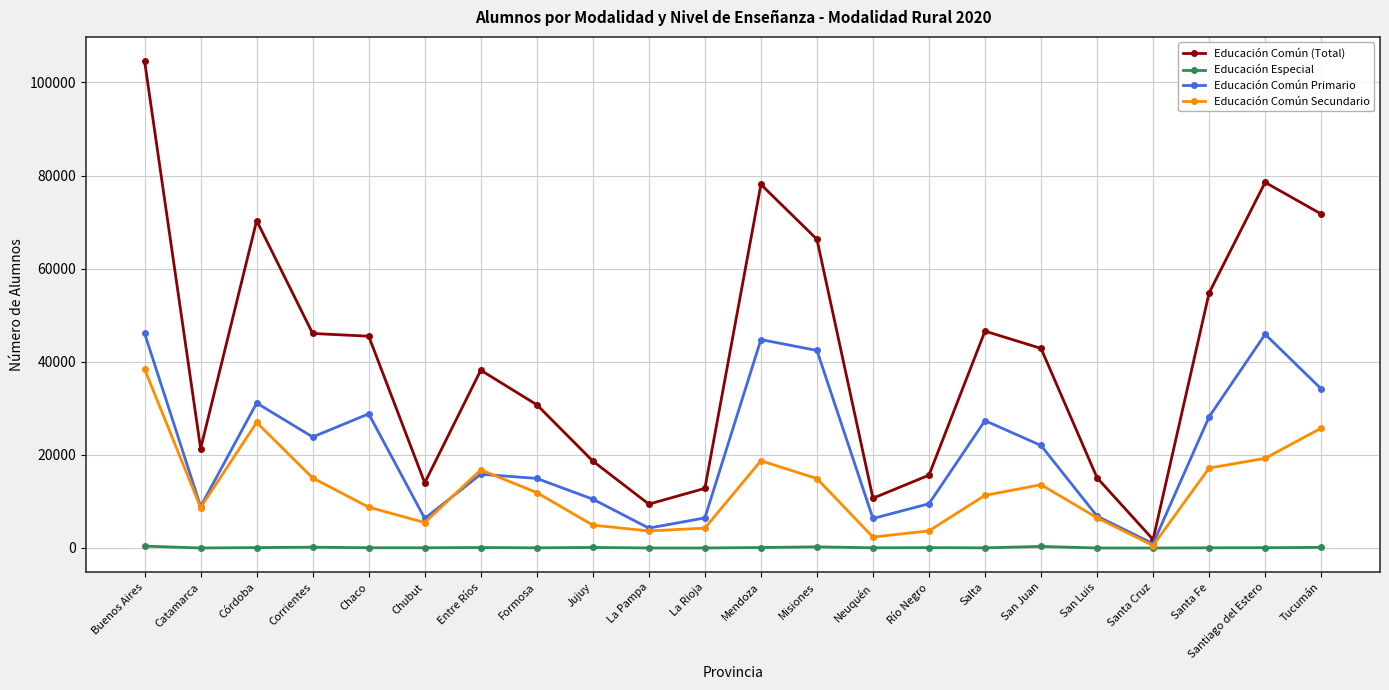

In Educación Común Primario, how many points are lower than both neighbors (excluding endpoints)?

6